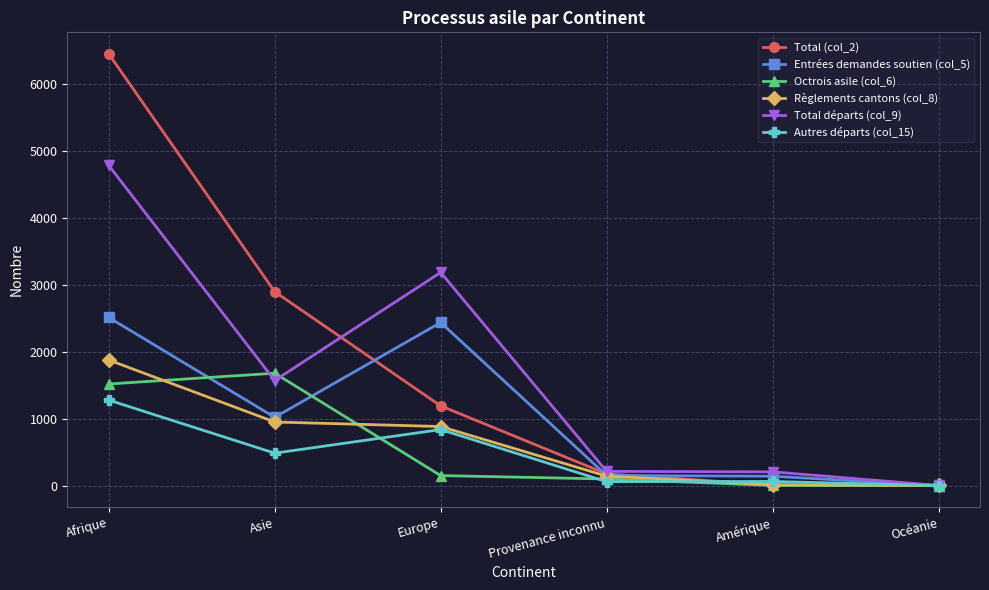

What is the difference between the maximum and second lowest values in the Total départs (col_9) series?

4579